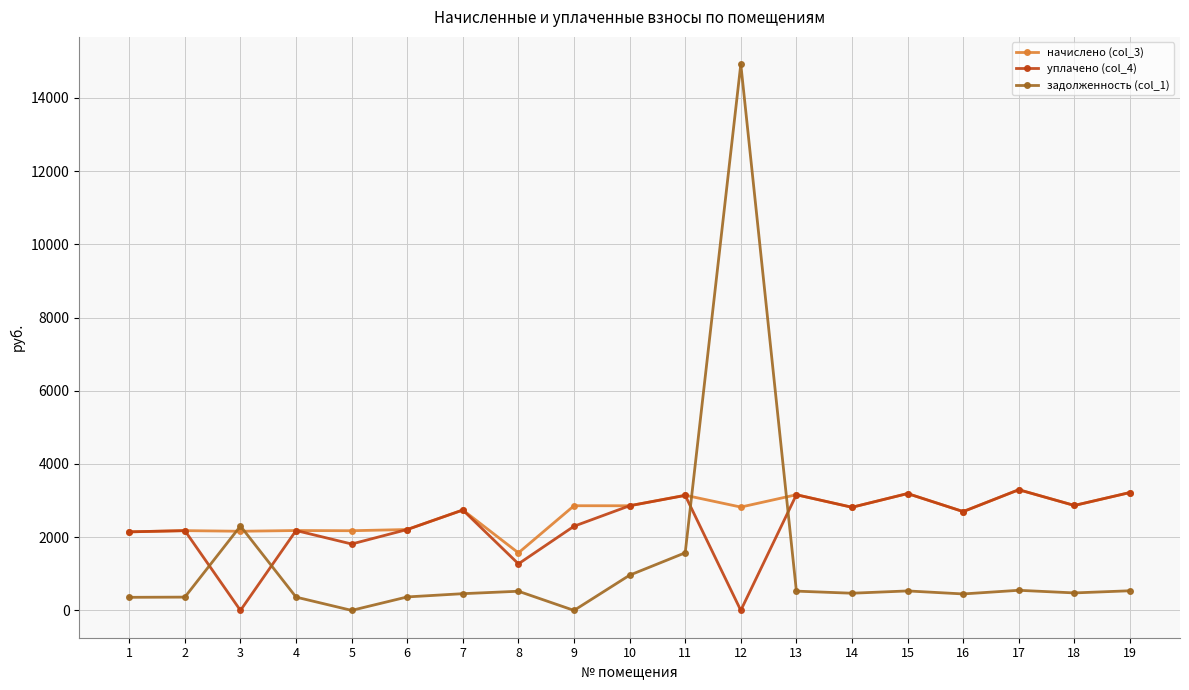

What are all the series names shown in the legend?

начислено (col_3), уплачено (col_4), задолженность (col_1)